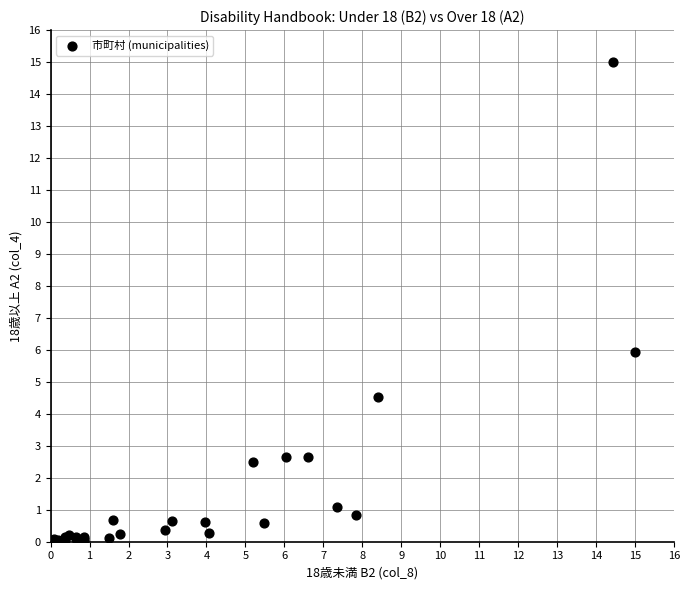

What Y value in the scatter plot is closest to 7?

5.9